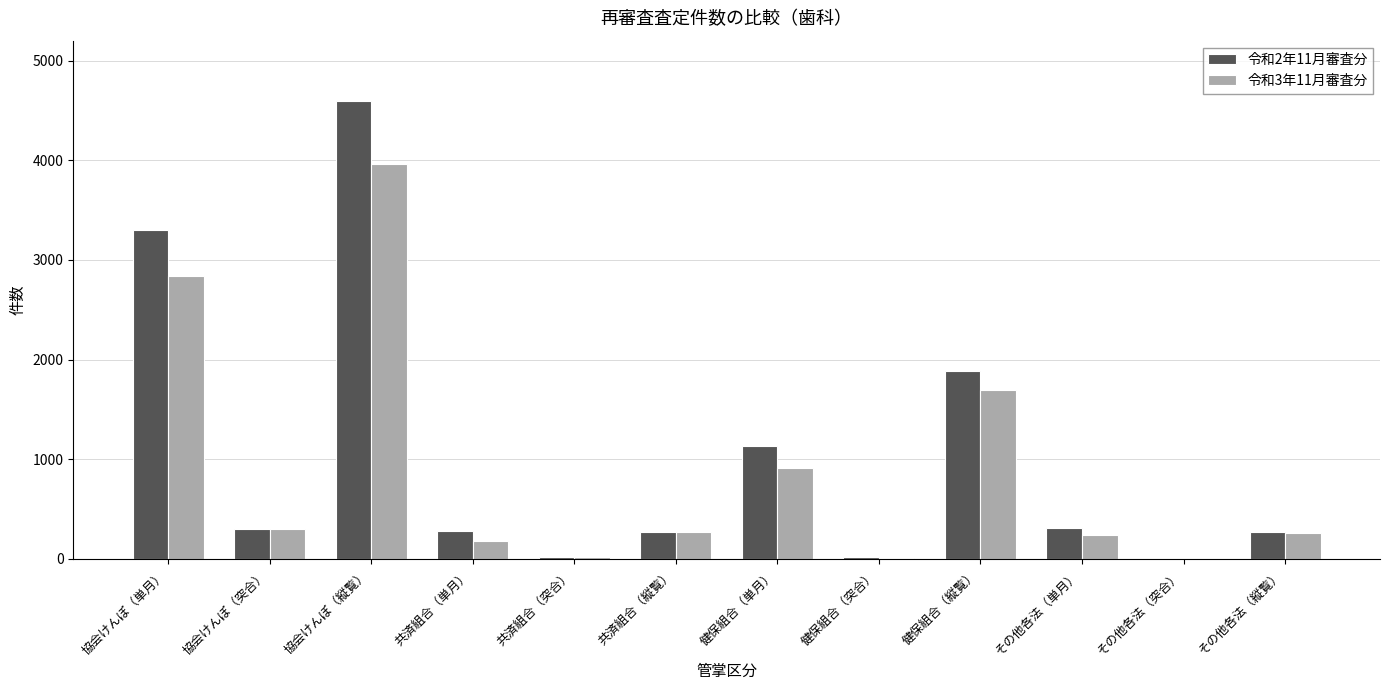

True or false: 令和3年11月審査分 has a value of 678 at 協会けんぽ（単月）.

False